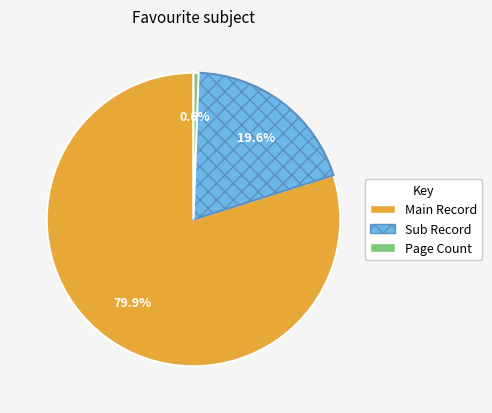

Is the sum of Main Record and Sub Record greater than half?

Yes